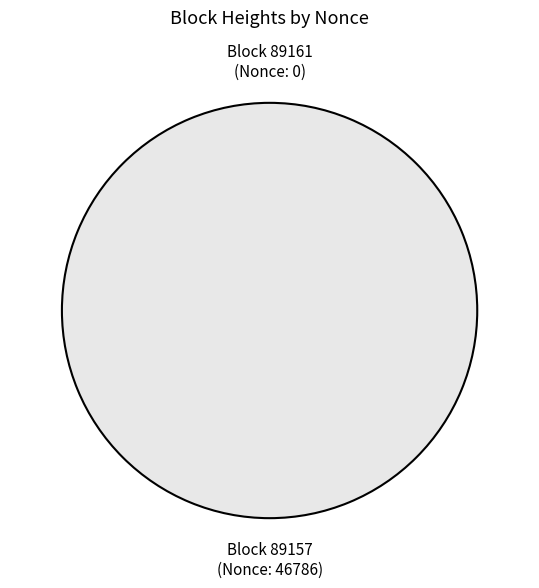

Which slice is the largest?

89157